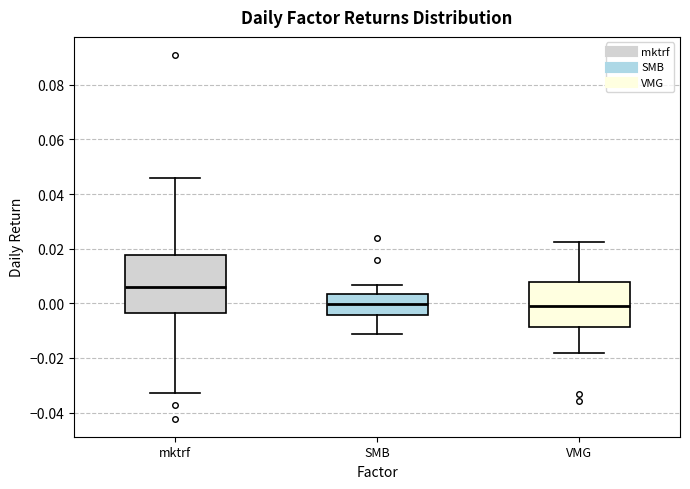

Reading left to right, transcribe this box plot: for each box, give where its median line is, the range the box spans, and where its two whiskers end, as read against the y-axis. The values are not printed on the chart, so give them approximately, as read against the axis.

mktrf: median 0.006, box -0.004 to 0.018, whiskers -0.032 to 0.046
SMB: median 0.000, box -0.004 to 0.004, whiskers -0.012 to 0.006
VMG: median 0.000, box -0.008 to 0.008, whiskers -0.018 to 0.022